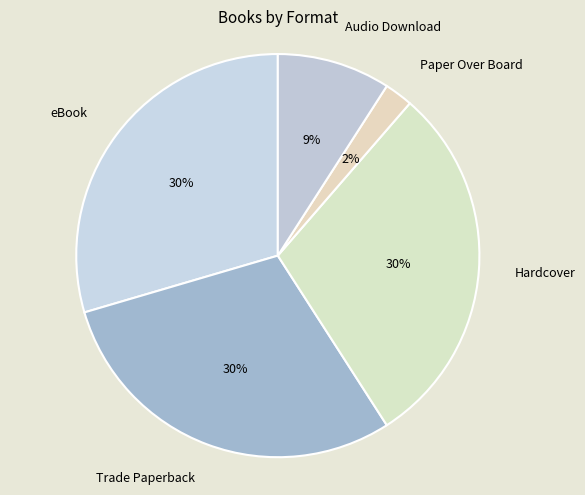

How many segments does this pie chart have?

5